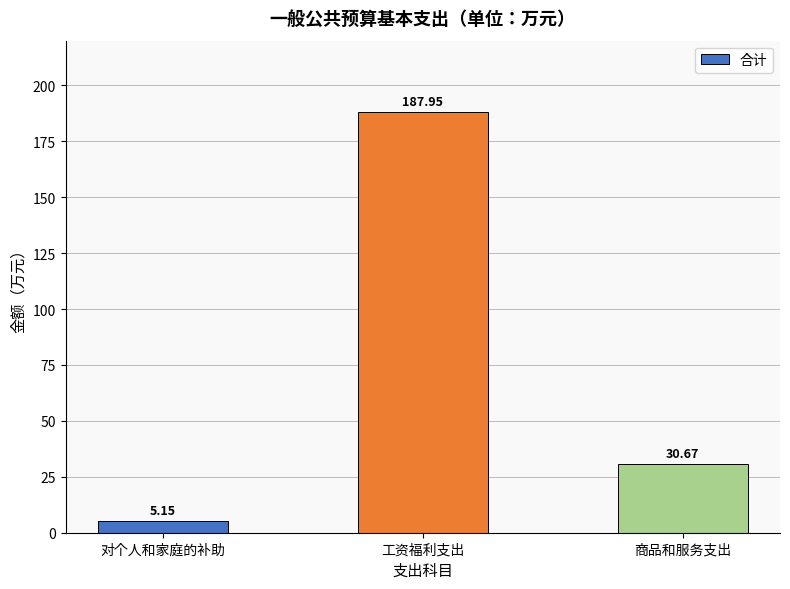

List the labels in order of value, largest first.

工资福利支出, 商品和服务支出, 对个人和家庭的补助